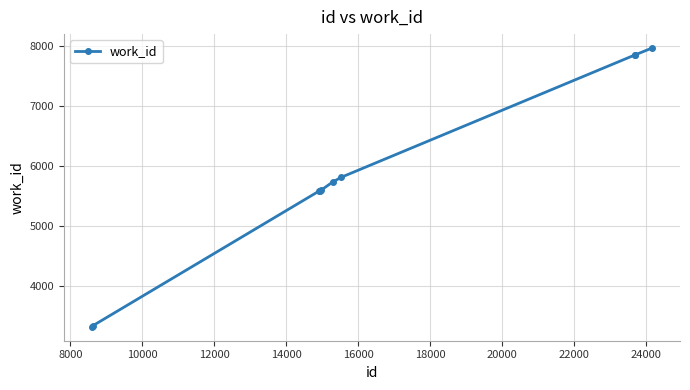

What is the value of the 10th point from the left?

7969